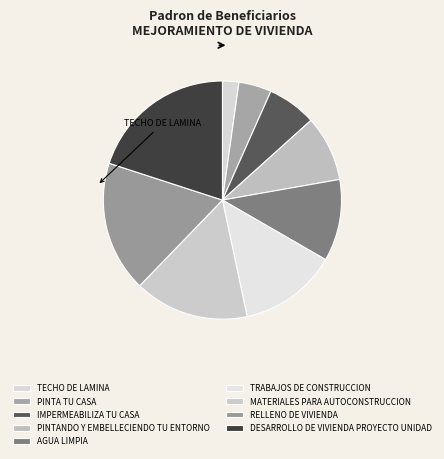

Count the number of slices in the pie.

9